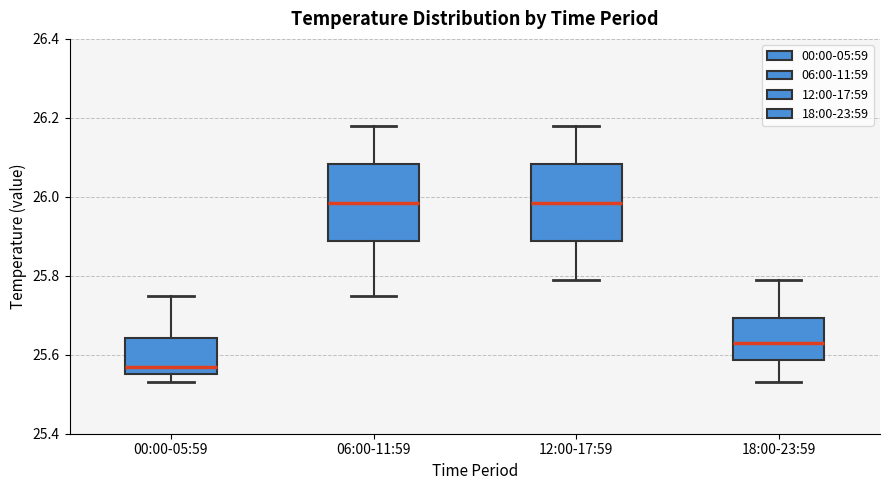

Which box has the lowest median line?

00:00-05:59